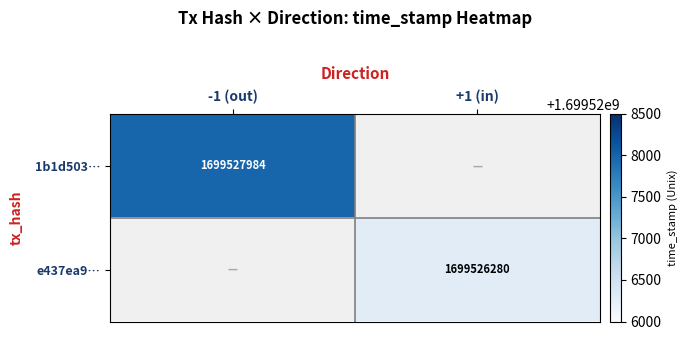

Is it true that 1b1d503… equals 1009131074 at -1 (out)?

False